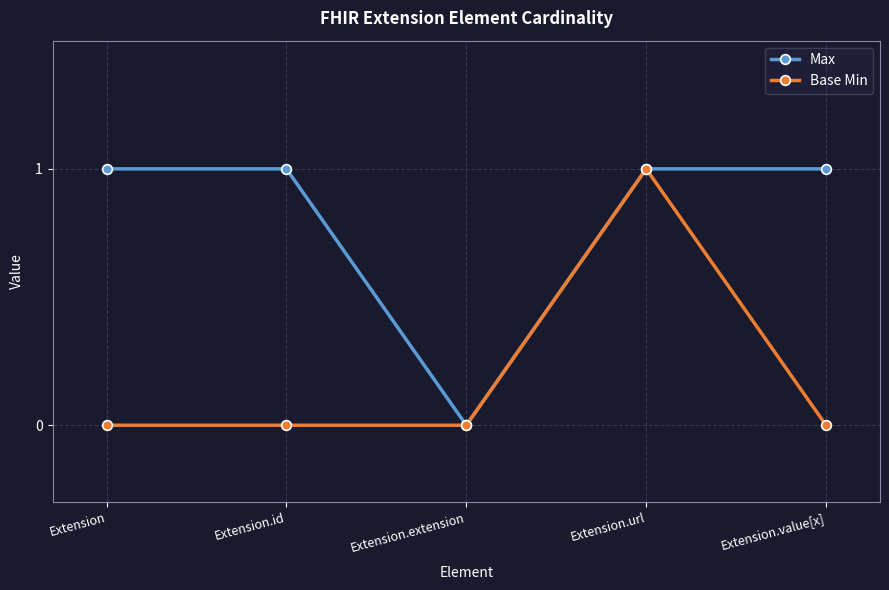

Reading left to right, extract all data points from this chart.

Max: Extension=1	Extension.id=1	Extension.extension=0	Extension.url=1	Extension.value[x]=1
Base Min: Extension=0	Extension.id=0	Extension.extension=0	Extension.url=1	Extension.value[x]=0